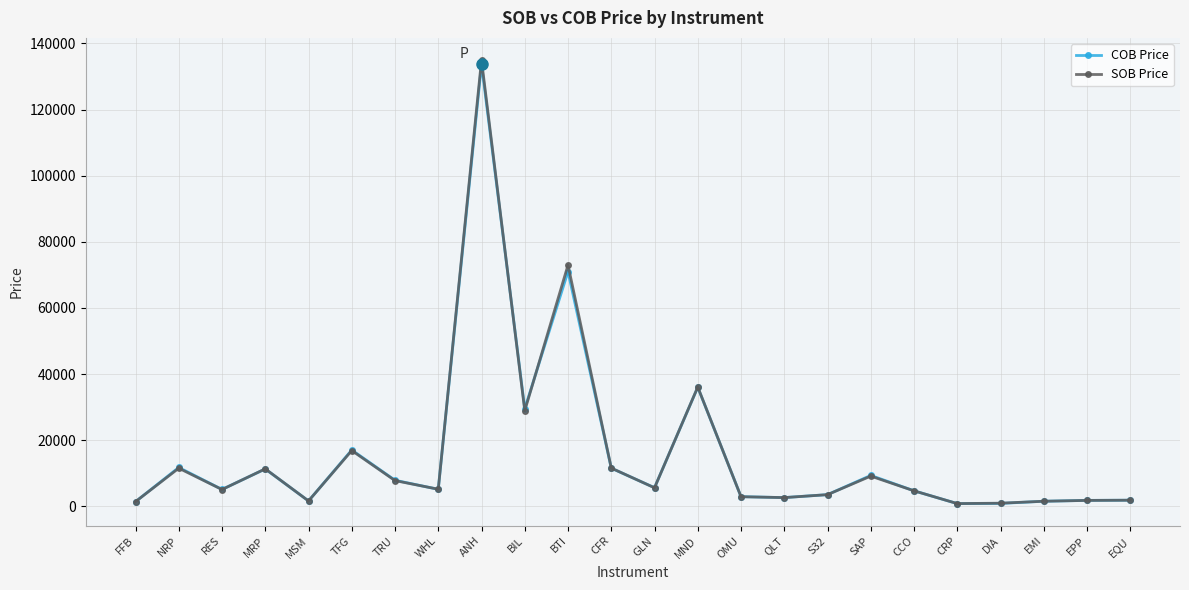

What is the label of the 8th point from the left?

WHL